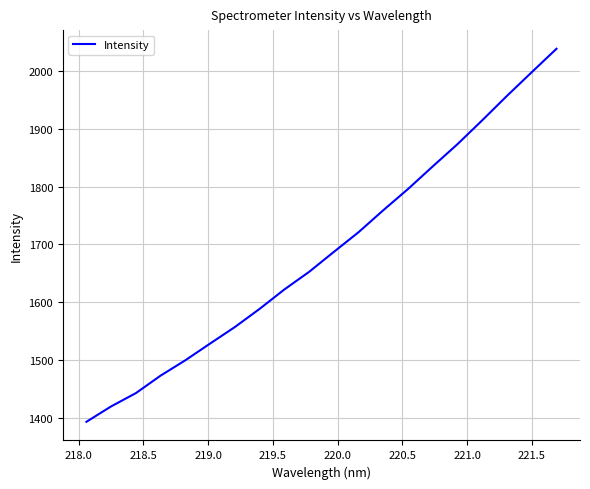

How many categories are shown in the chart?

20